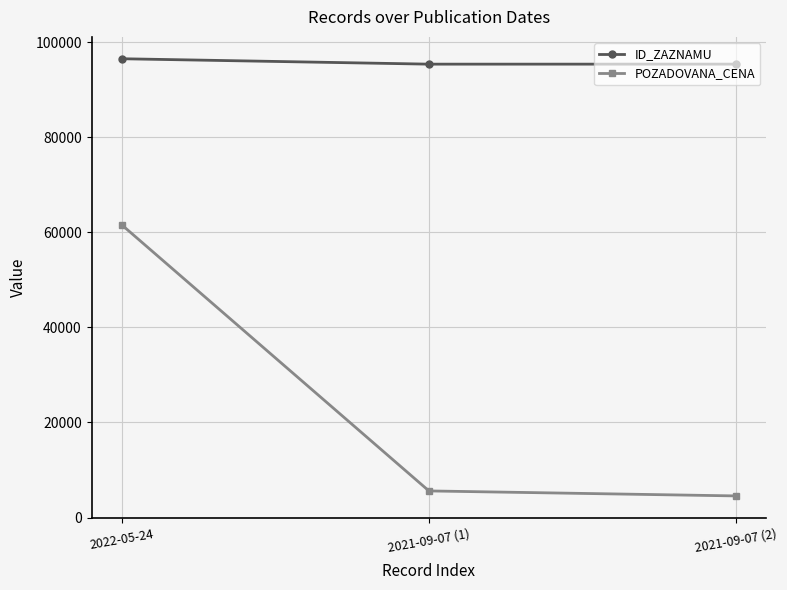

Which label corresponds to the largest value in the chart?

2022-05-24